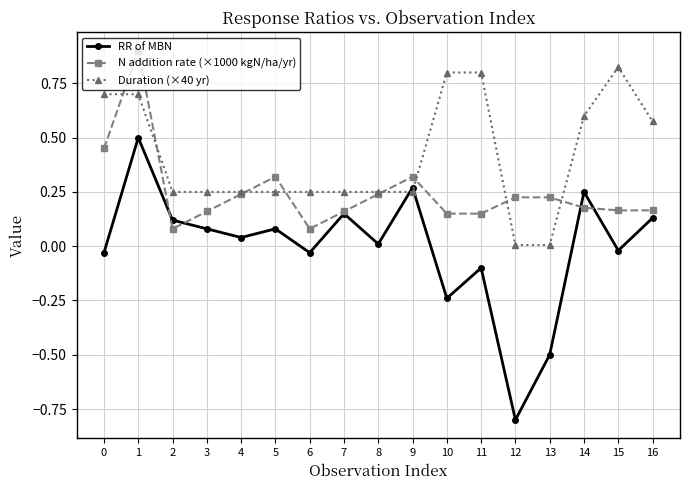

How many lines are shown in the chart?

3